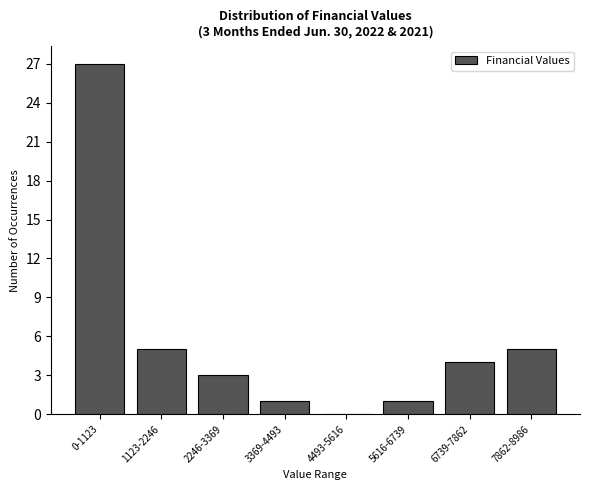

Reading right to left, extract all data points from this chart.

7862-8986=5	6739-7862=4	5616-6739=1	4493-5616=0	3369-4493=1	2246-3369=3	1123-2246=5	0-1123=27